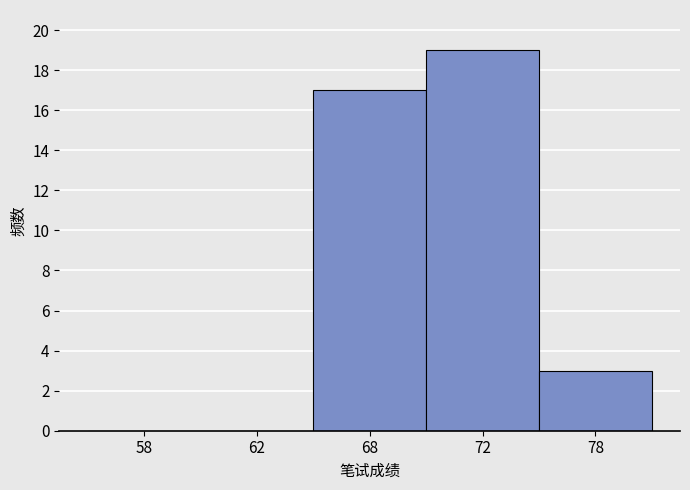

Reading left to right, list all the values displayed in this chart.

58=0	62=0	68=17	72=19	78=3